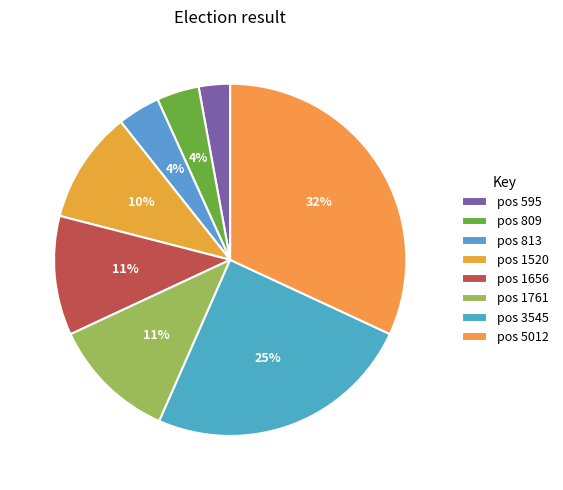

How many segments does this pie chart have?

8